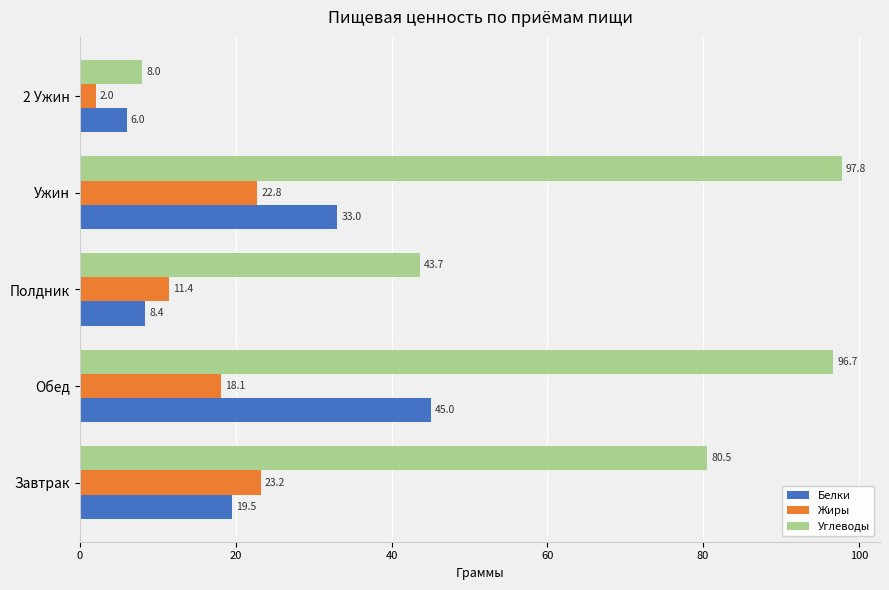

At which label is Углеводы closest to 52?

Полдник